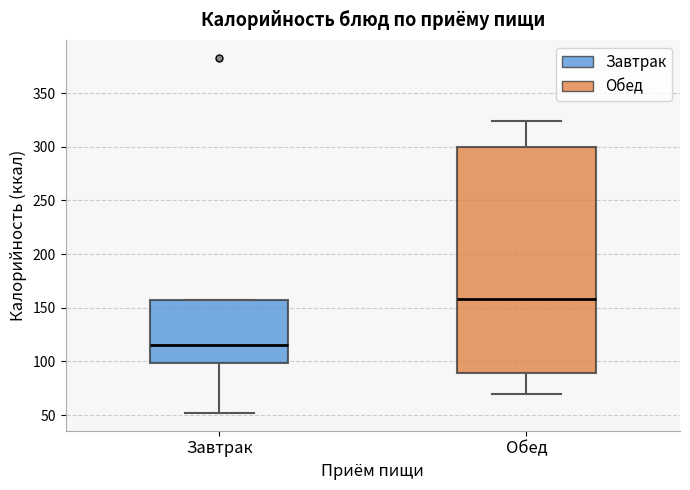

Comparing the boxes themselves (not the whiskers), which one is the tallest?

Обед